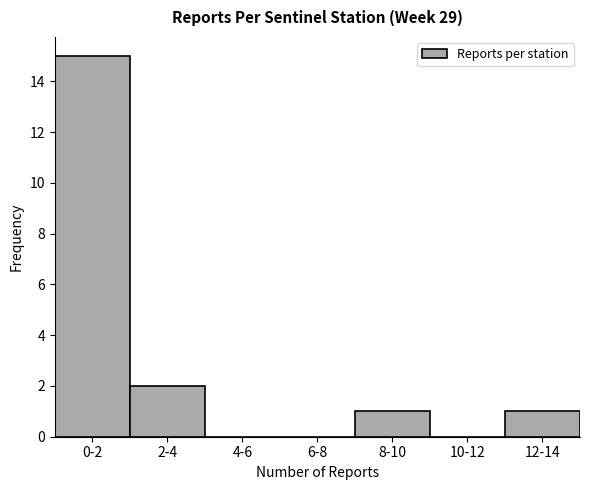

Reading left to right, transcribe all the data shown in this chart.

0-2=15	2-4=2	4-6=0	6-8=0	8-10=1	10-12=0	12-14=1